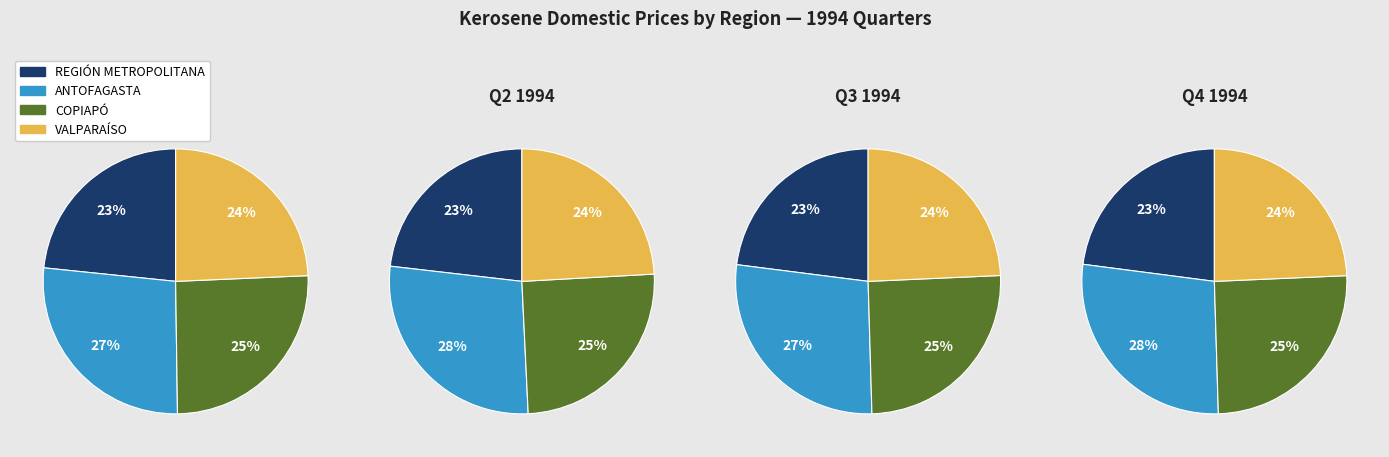

Is it true that 1994-10 is 23% of the pie?

False